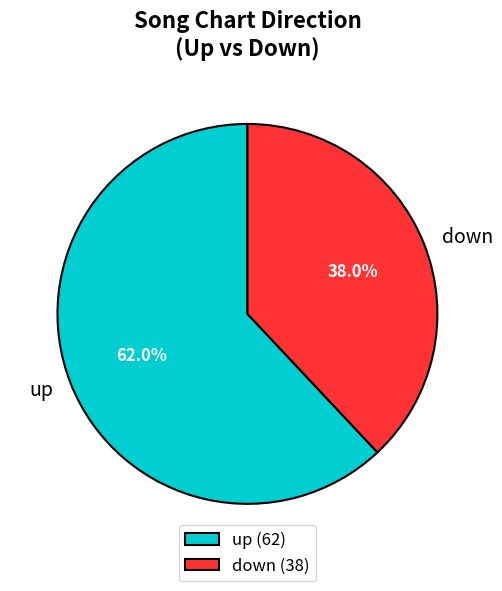

Does any single category account for the majority?

Yes